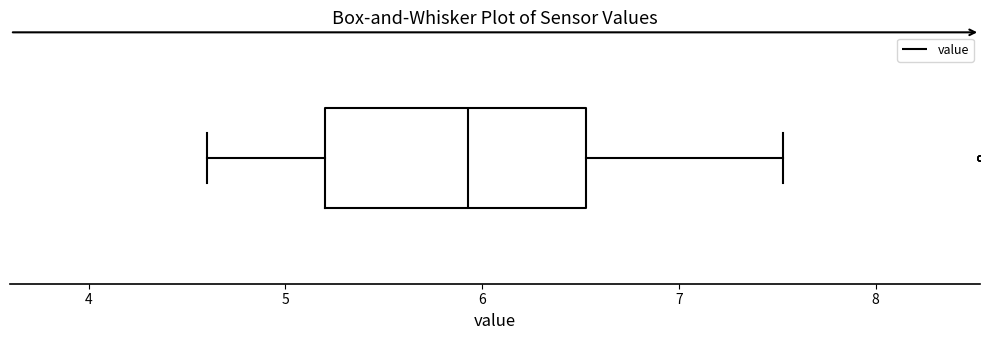

Read this box plot against the x-axis: the position of the median line, the range covered by the box, and the ends of both whiskers. The values are not printed on the chart, so give them approximately, as read against the axis.

median 5.9, box 5.2 to 6.5, whiskers 4.6 to 7.5